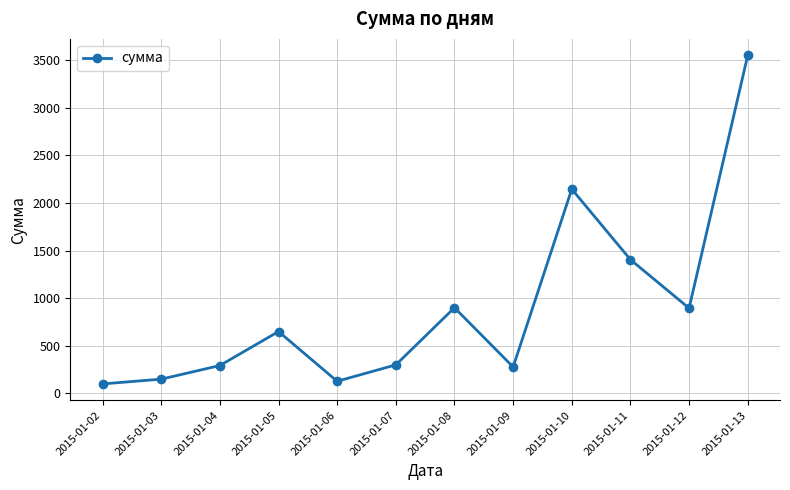

What is the greatest value displayed?

3550